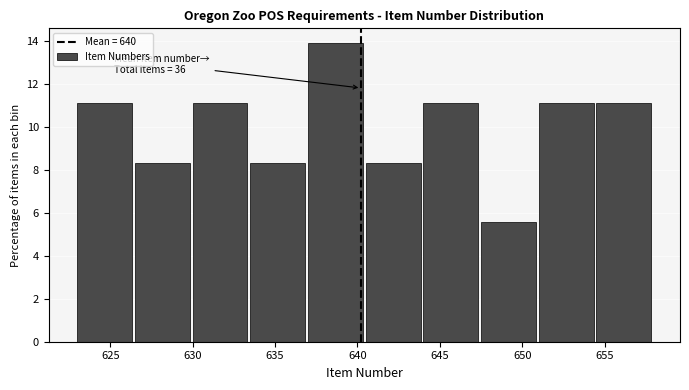

Over which range of the x-axis is the bar tallest?

637.0 to 640.5